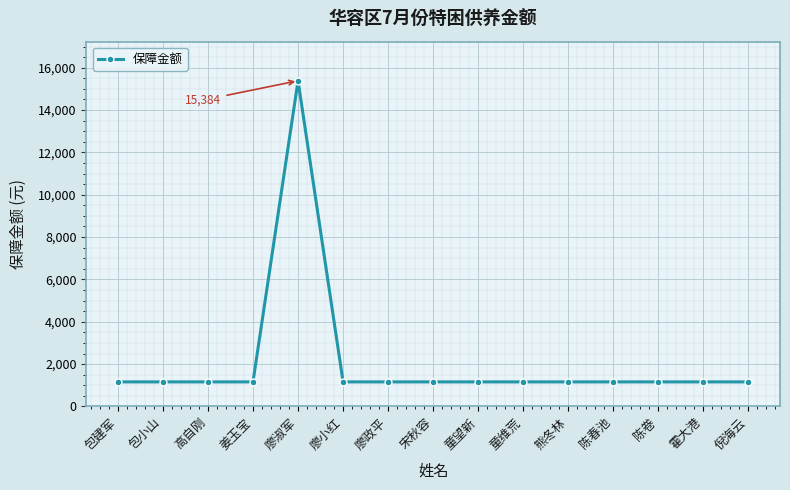

What is the average value?

2108